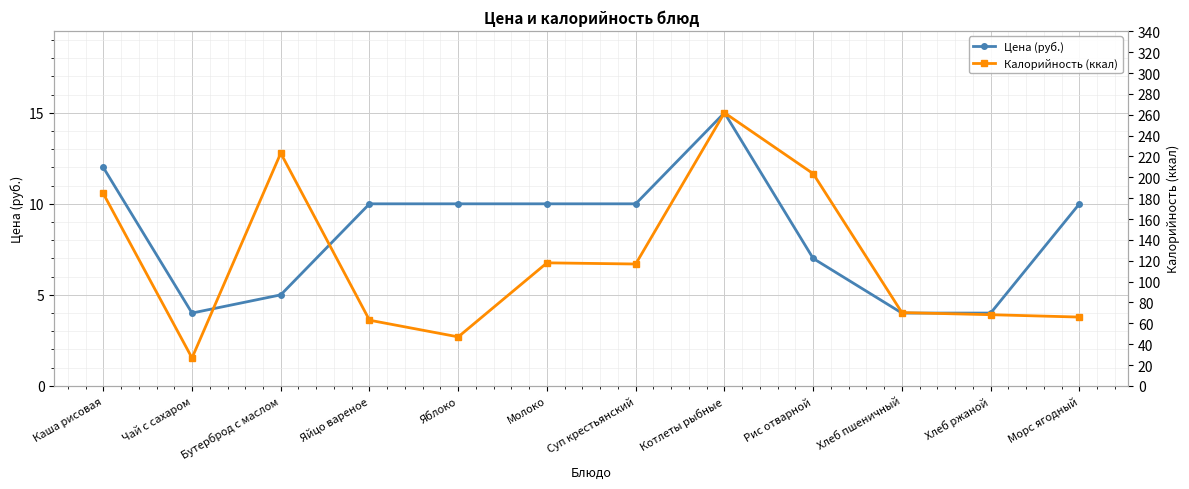

What is the average value of the Цена (руб.) series?

8.4